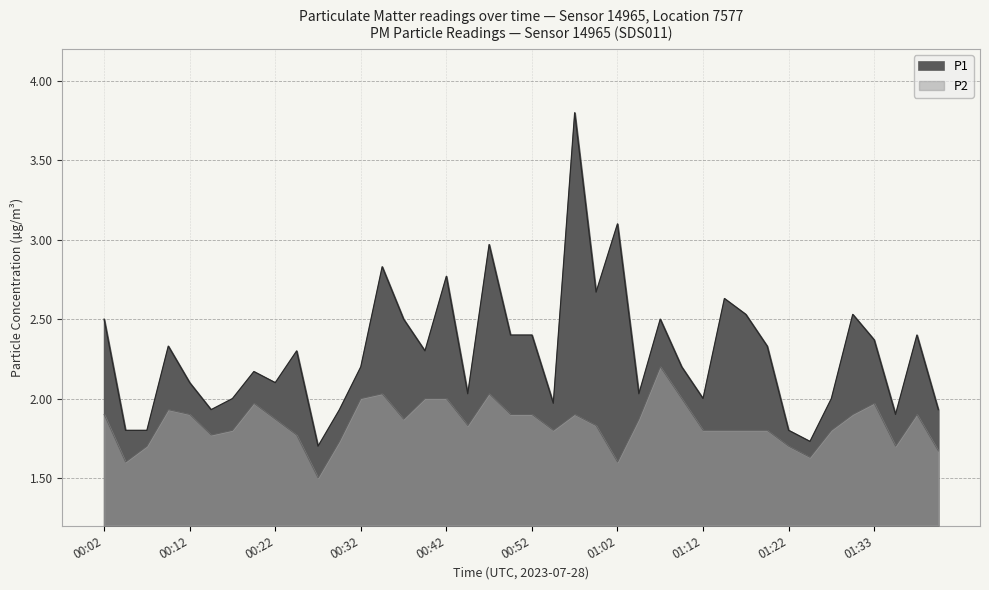

Reading right to left, transcribe all the data shown in this chart.

P1: 1.9	2.4	1.9	2.4	2.5	2.0	1.7	1.8	2.3	2.5	2.6	2.0	2.2	2.5	2.0	3.1	2.7	3.8	2.0	2.4	2.4	3.0	2.0	2.8	2.3	2.5	2.8	2.2	1.9	1.7	2.3	2.1	2.2	2.0	1.9	2.1	2.3	1.8	1.8	2.5
P2: 1.7	1.9	1.7	2.0	1.9	1.8	1.6	1.7	1.8	1.8	1.8	1.8	2.0	2.2	1.9	1.6	1.8	1.9	1.8	1.9	1.9	2.0	1.8	2.0	2.0	1.9	2.0	2.0	1.7	1.5	1.8	1.9	2.0	1.8	1.8	1.9	1.9	1.7	1.6	1.9